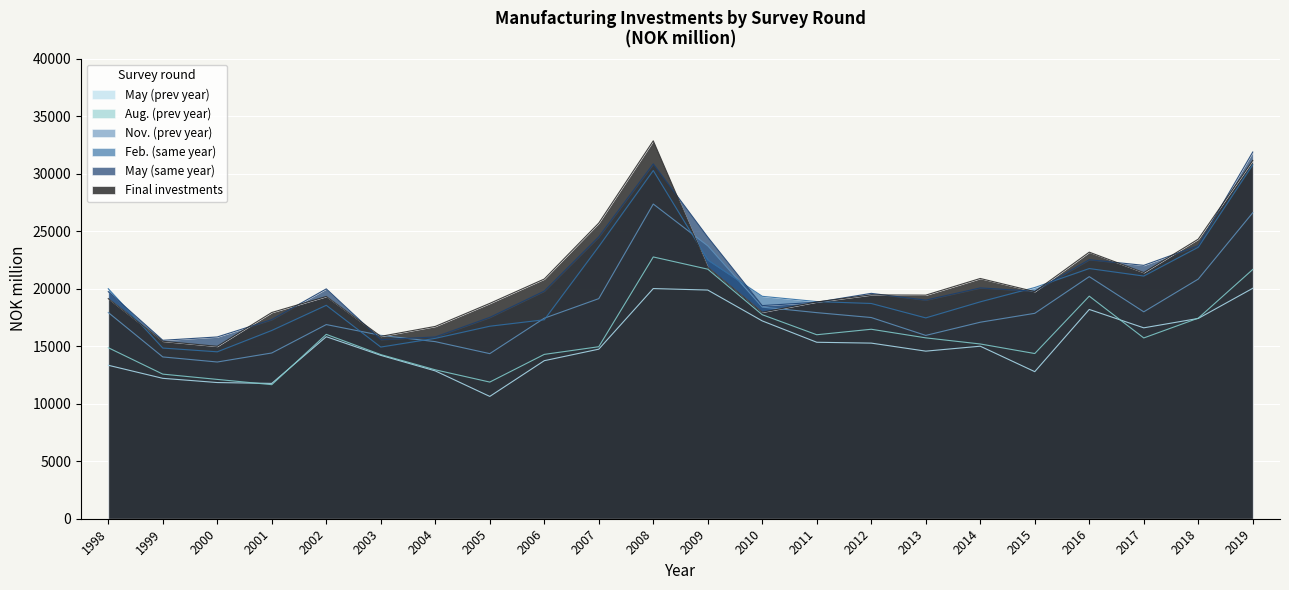

Where is the first local maximum for May (same year)?

2002